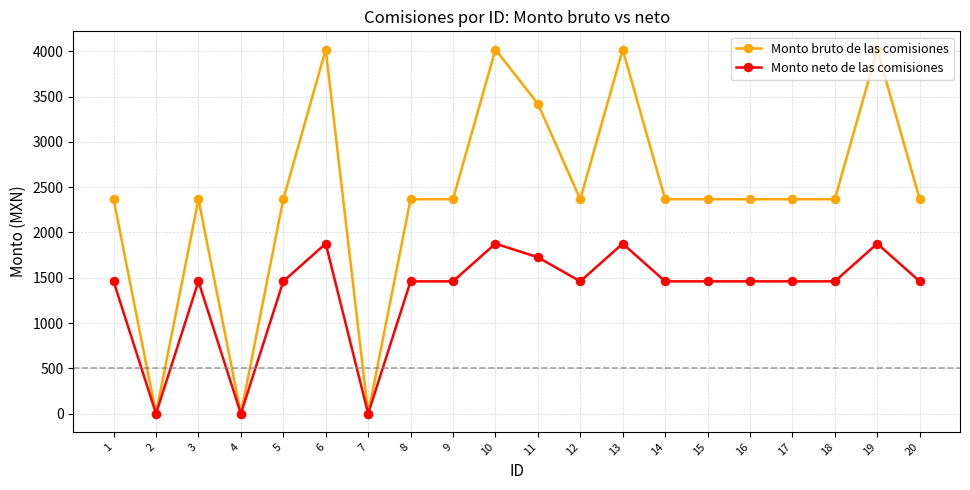

What is the greatest value displayed?

4019.4